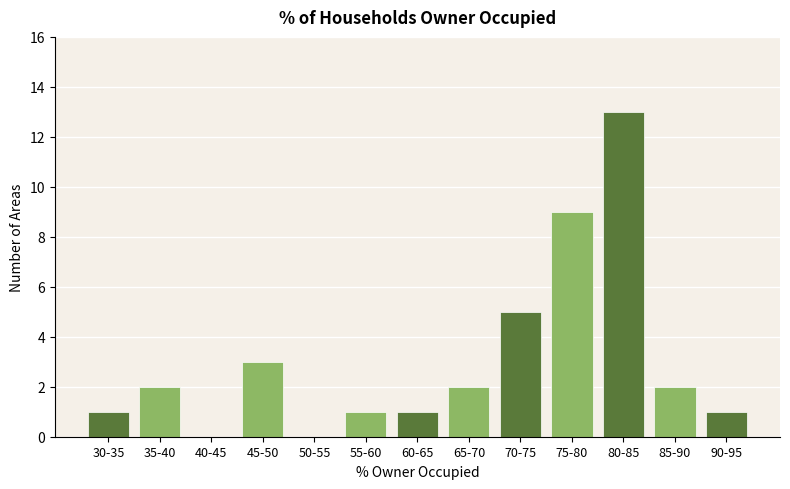

Reading right to left, list all the values displayed in this chart.

90-95=1	85-90=2	80-85=13	75-80=9	70-75=5	65-70=2	60-65=1	55-60=1	50-55=0	45-50=3	40-45=0	35-40=2	30-35=1